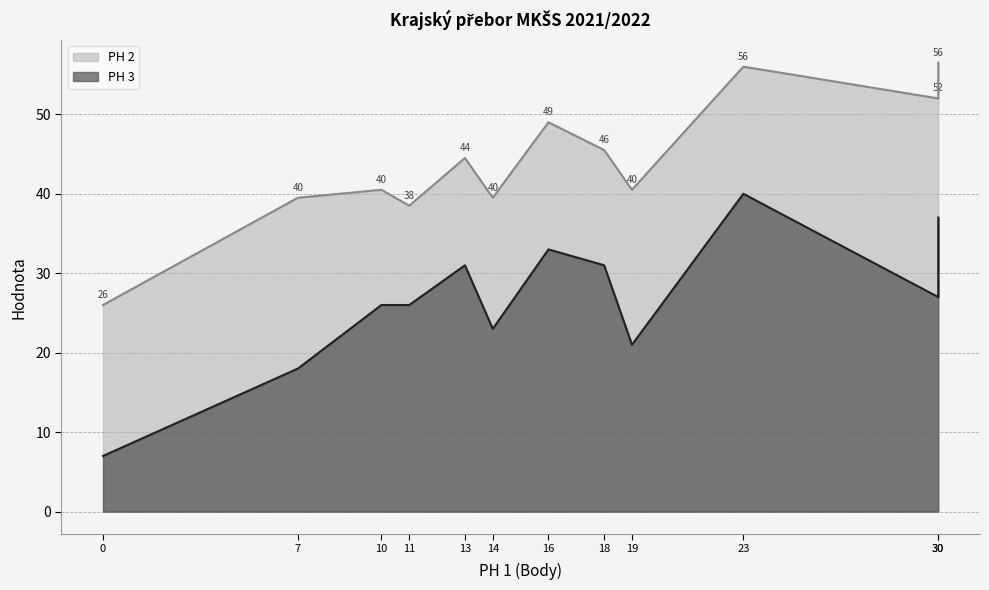

Rank the categories by PH 2 value from lowest to highest.

0, 11, 14, 7, 19, 10, 13, 18, 16, 30, 23, 30